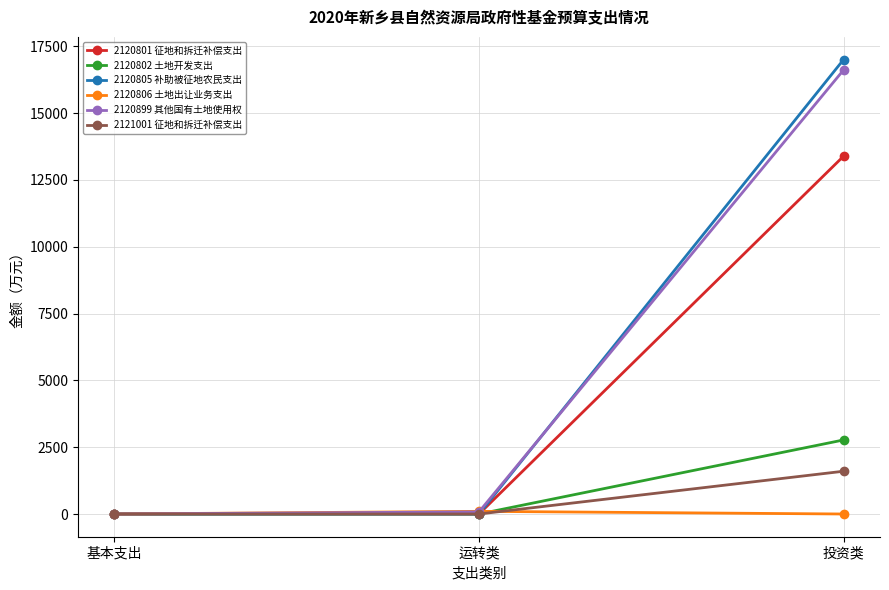

Is it true that 2120801 征地和拆迁补偿支出 equals 5119.3 at 基本支出?

False